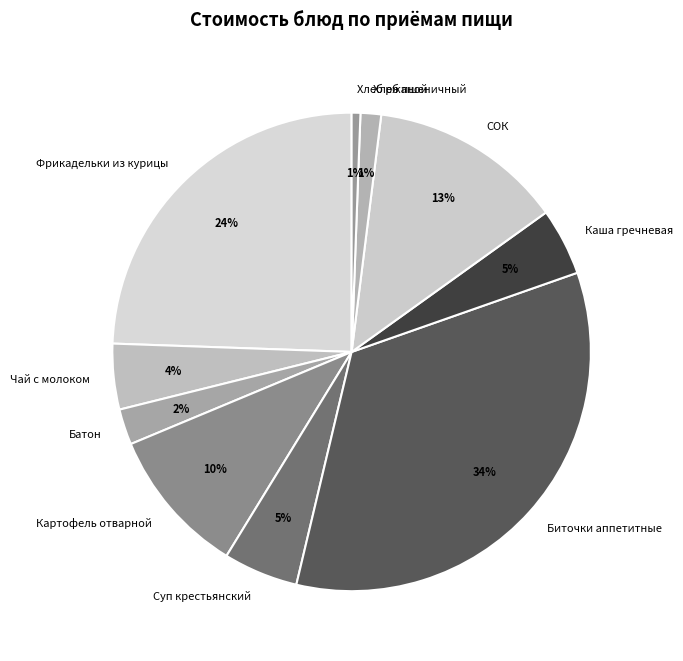

To the nearest percent, what is the combined percentage of Фрикадельки из курицы and Каша гречневая?

29%